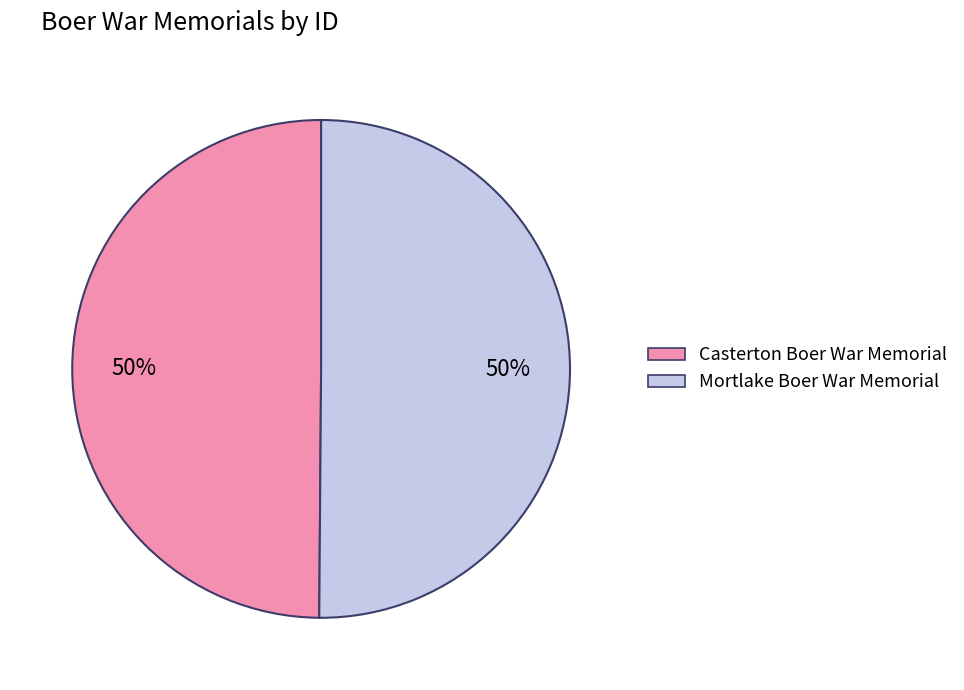

Is it true that Casterton Boer War Memorial is 50% of the pie?

True